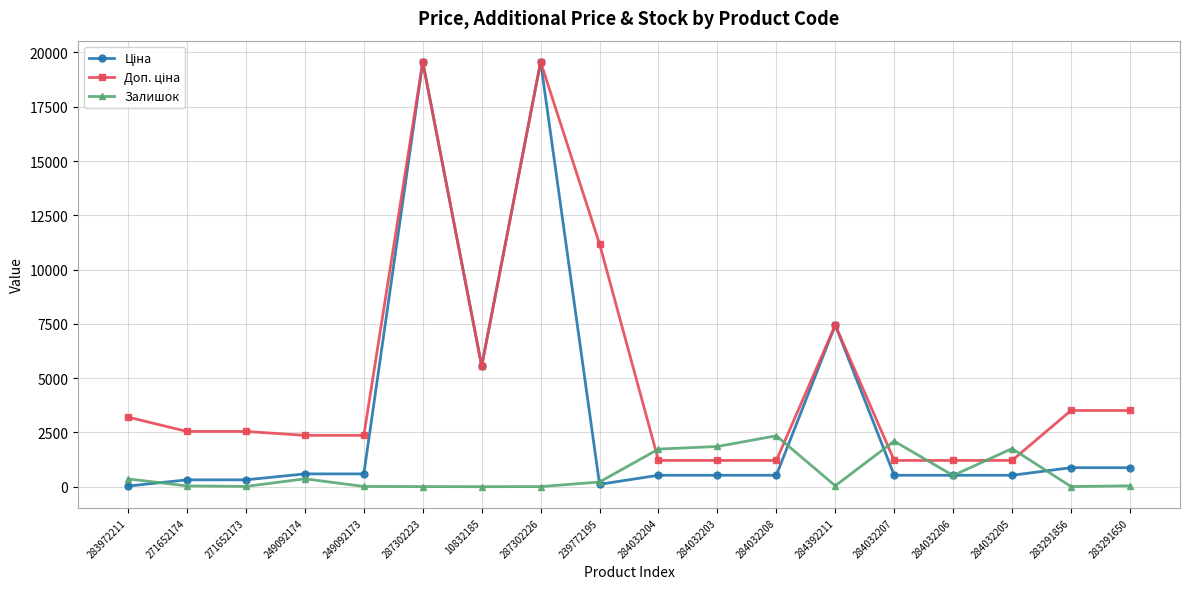

What is the maximum value for Залишок?

2346.0